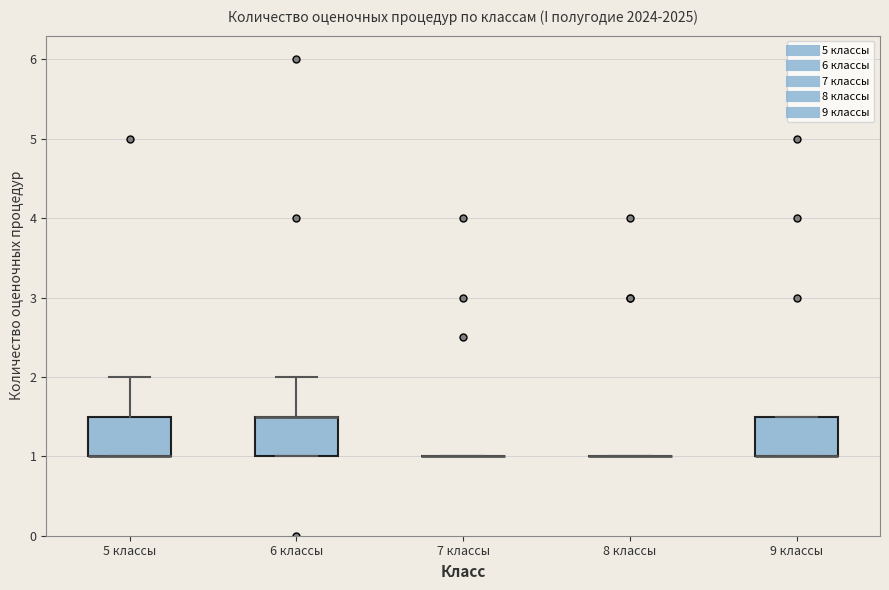

Reading left to right, read every box against the y-axis: the position of its median line, the range the box covers, and the ends of its whiskers. The values are not printed on the chart, so give them approximately, as read against the axis.

5 классы: median 1.0 (drawn on the box's lower edge), box 1.0 to 1.5, whiskers 1.0 to 2.0
6 классы: median 1.5 (drawn on the box's upper edge), box 1.0 to 1.5, whiskers 1.0 to 2.0
7 классы: box collapsed to a line at 1.0, whiskers 1.0 to 1.0
8 классы: box collapsed to a line at 1.0, whiskers 1.0 to 1.0
9 классы: median 1.0 (drawn on the box's lower edge), box 1.0 to 1.5, whiskers 1.0 to 1.5